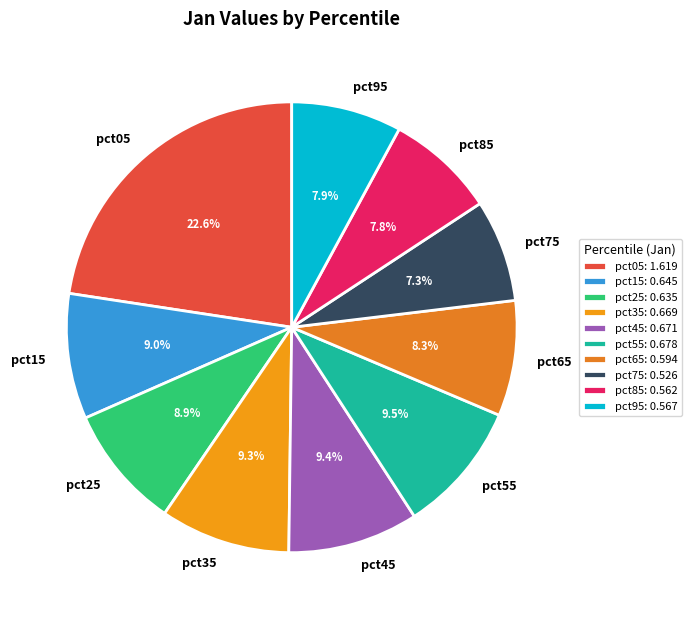

To the nearest percent, what is the difference between the largest and smallest slice percentages?

15%